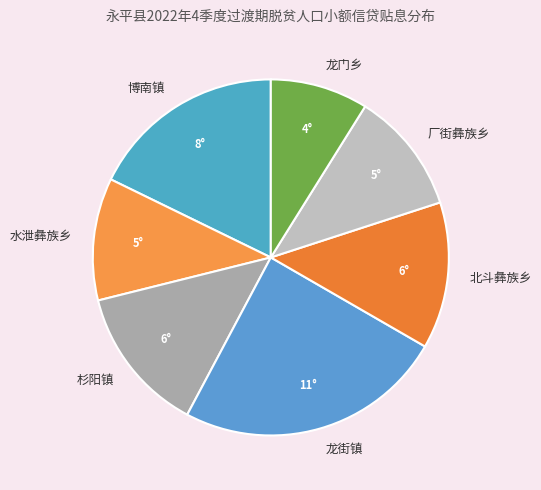

Between 杉阳镇 and 龙街镇, which is larger?

龙街镇